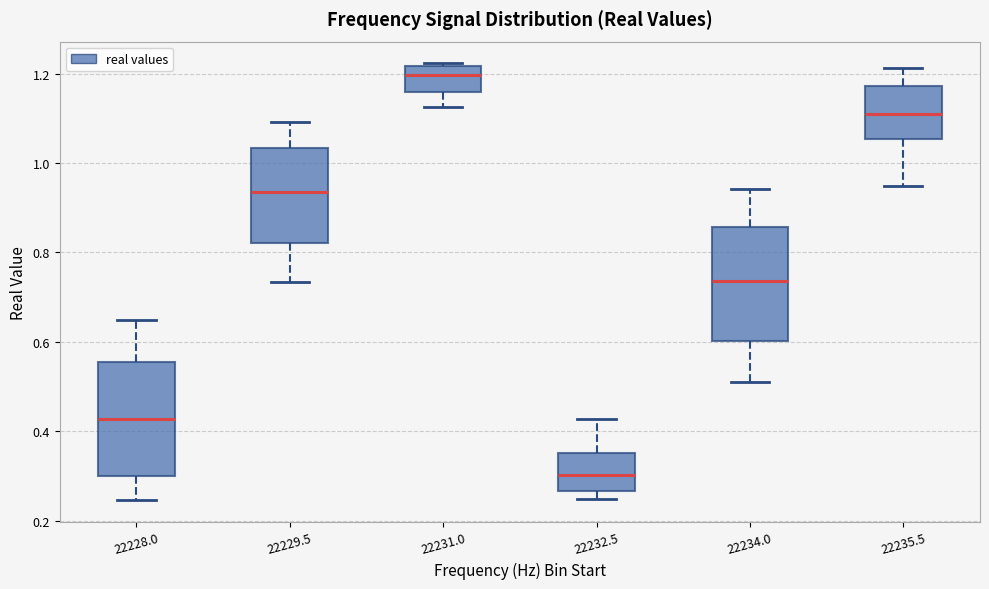

Where does the lower whisker of the box at x = 22231.0 end on the y-axis? The values are not printed on the chart, so give them approximately, as read against the axis.

1.12